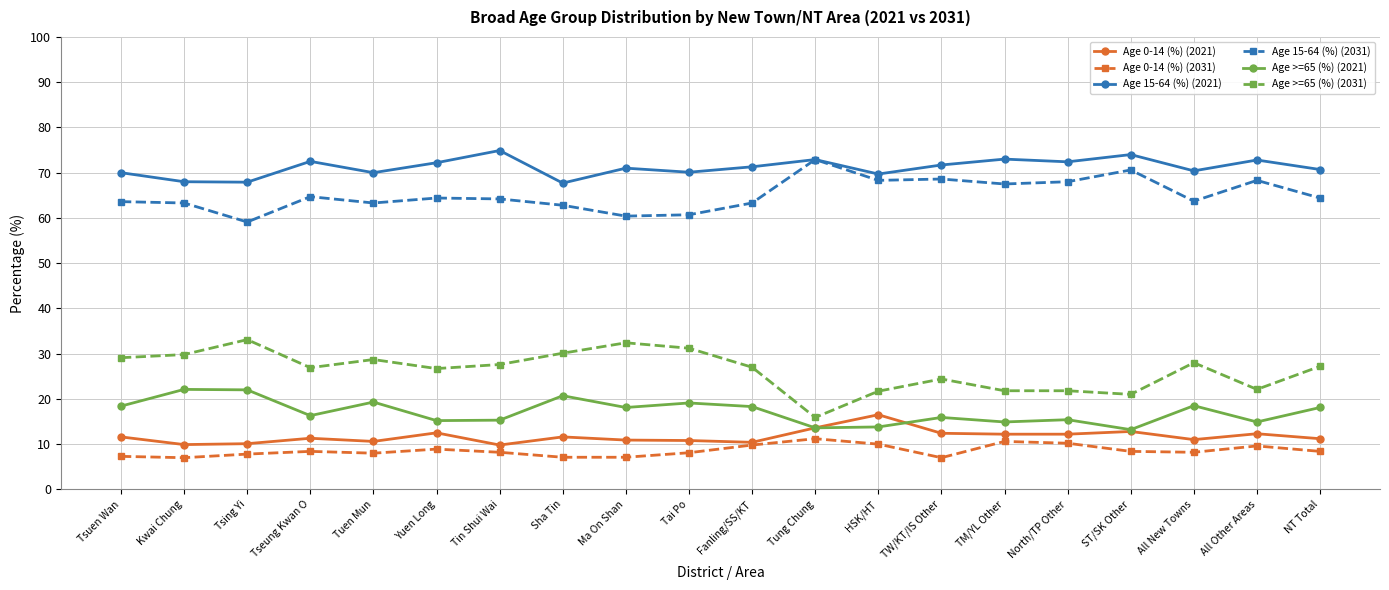

What is the difference between the maximum and second lowest values in the Age 0-14 (%) (2031) series?

4.2